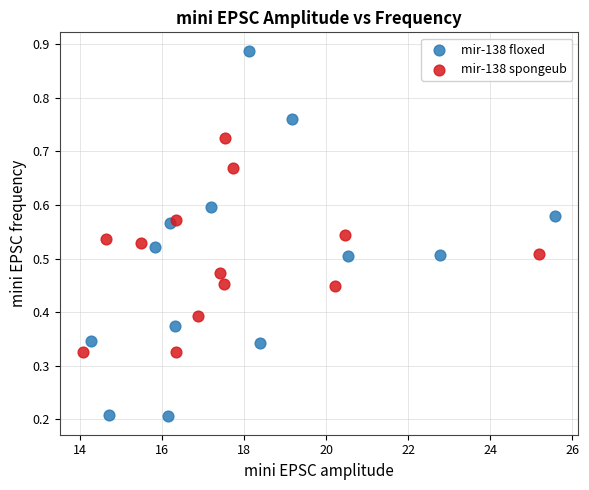

Which series reaches the minimum Y coordinate?

mir-138 floxed